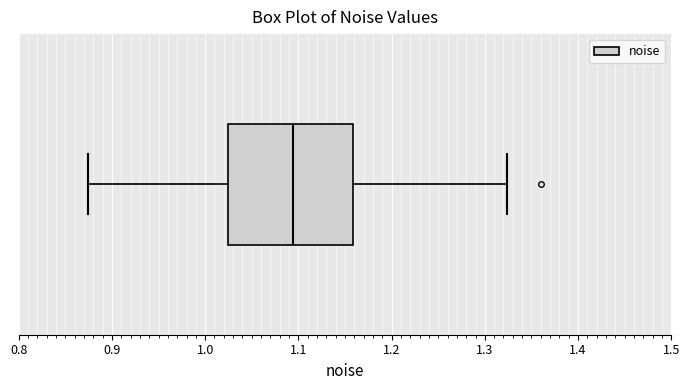

Transcribe this box plot: give where the median line is, the range the box spans, and where the two whiskers end, as read against the x-axis. The values are not printed on the chart, so give them approximately, as read against the axis.

median 1.09, box 1.02 to 1.16, whiskers 0.87 to 1.32